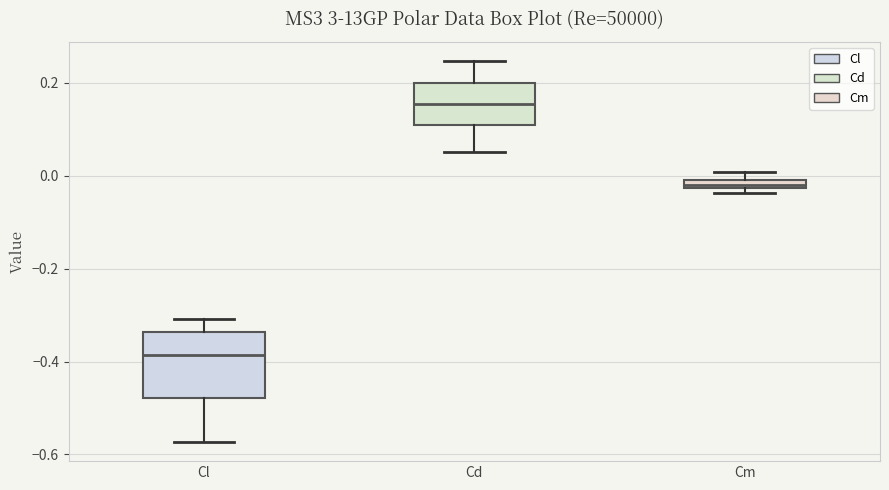

Which box is the tallest, from its lower edge to its upper edge?

Cl